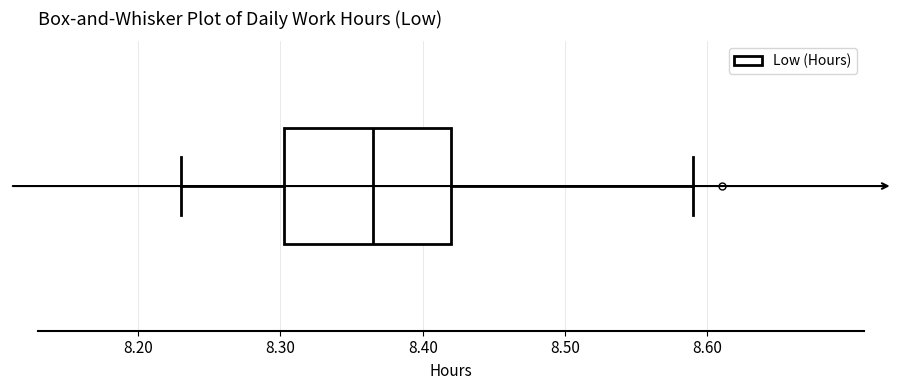

Transcribe this box plot: give where the median line is, the range the box spans, and where the two whiskers end, as read against the x-axis. The values are not printed on the chart, so give them approximately, as read against the axis.

median 8.37, box 8.30 to 8.42, whiskers 8.23 to 8.59